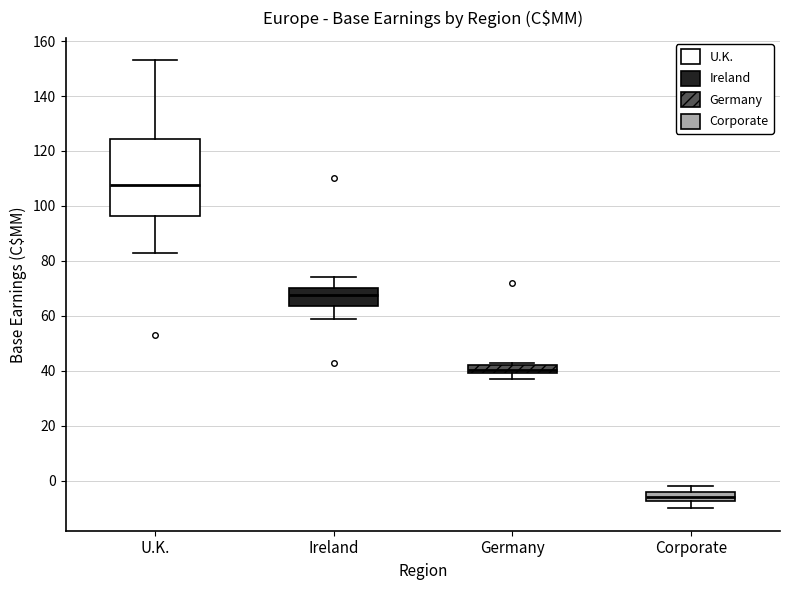

Reading left to right, read every box against the y-axis: the position of its median line, the range the box covers, and the ends of its whiskers. The values are not printed on the chart, so give them approximately, as read against the axis.

U.K.: median 108, box 96 to 124, whiskers 84 to 154
Ireland: median 68, box 64 to 70, whiskers 60 to 74
Germany: median 40 (inside the box), box 40 to 42, whiskers 38 to 44
Corporate: median -6, box -8 to -4, whiskers -10 to -2